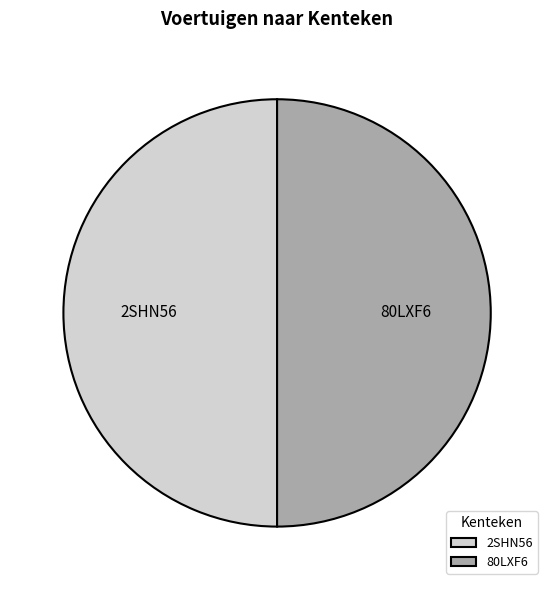

Combined, do 2SHN56 and 80LXF6 account for over 50%?

Yes